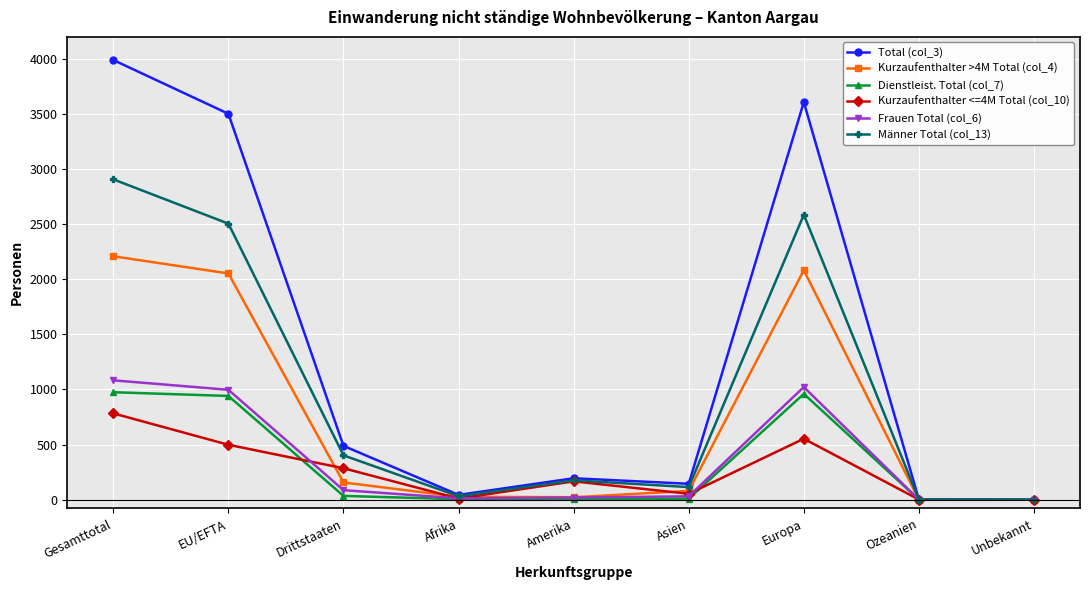

What is the value of the Kurzaufenthalter <=4M Total (col_10) point at the 5th from the left?

166